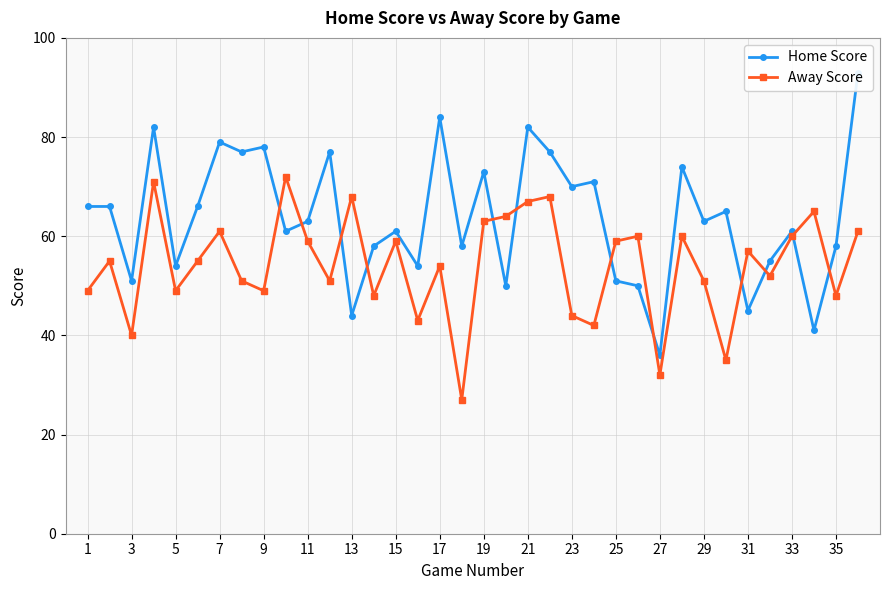

True or false: Away Score has a value of 60 at 33.

True